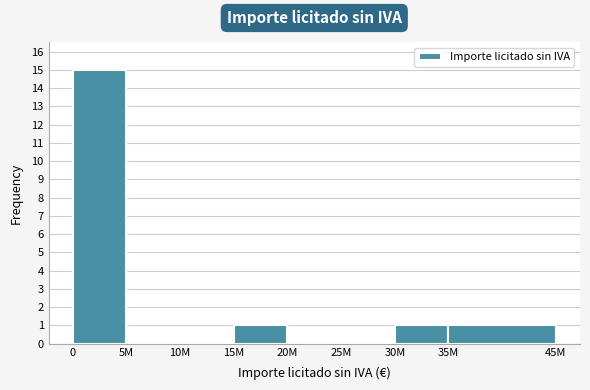

Reading left to right, list all the values displayed in this chart.

0=15	5M=0	10M=0	15M=1	20M=0	25M=0	30M=1	35M=1